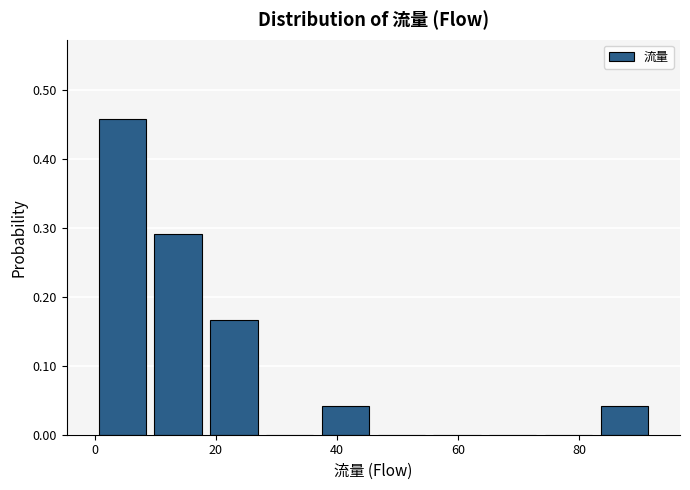

Reading left to right, transcribe this chart: for each bar, give the range it covers on the x-axis and its height. Neither the bar edges nor the heights are printed on the chart, so give them approximately, as read against the axes.

0.0 to 9.2: 0.46
9.2 to 18.4: 0.29
18.4 to 27.6: 0.17
27.6 to 36.8: 0
36.8 to 46.0: 0.04
46.0 to 55.2: 0
55.2 to 64.4: 0
64.4 to 73.6: 0
73.6 to 82.8: 0
82.8 to 92.0: 0.04